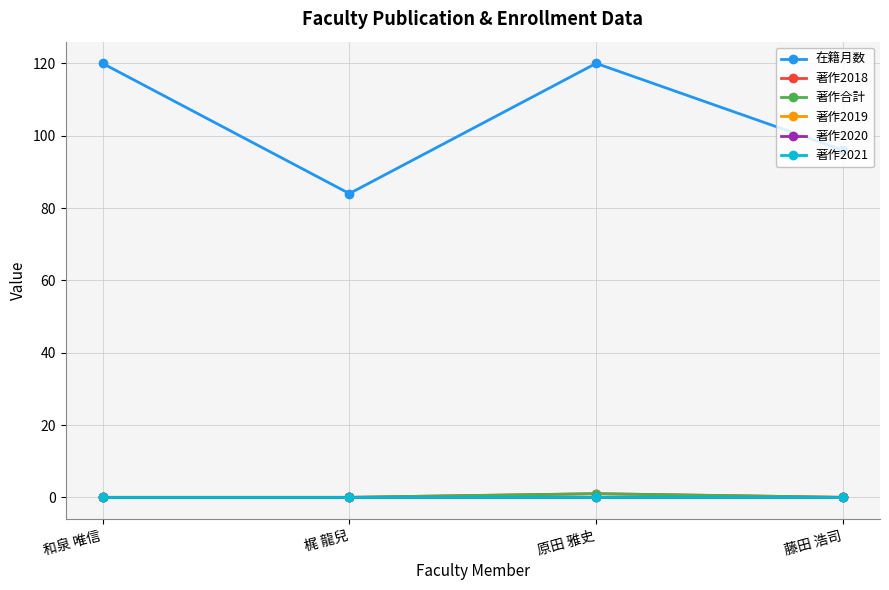

Is this an area chart (filled region under the line)?

No